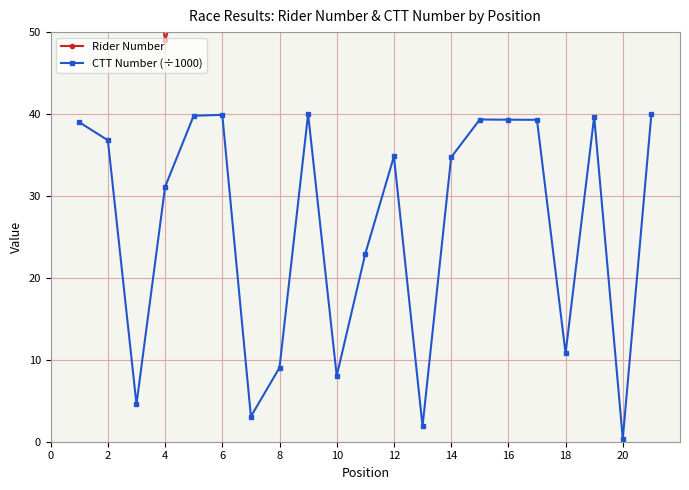

Is this an area chart (filled region under the line)?

No